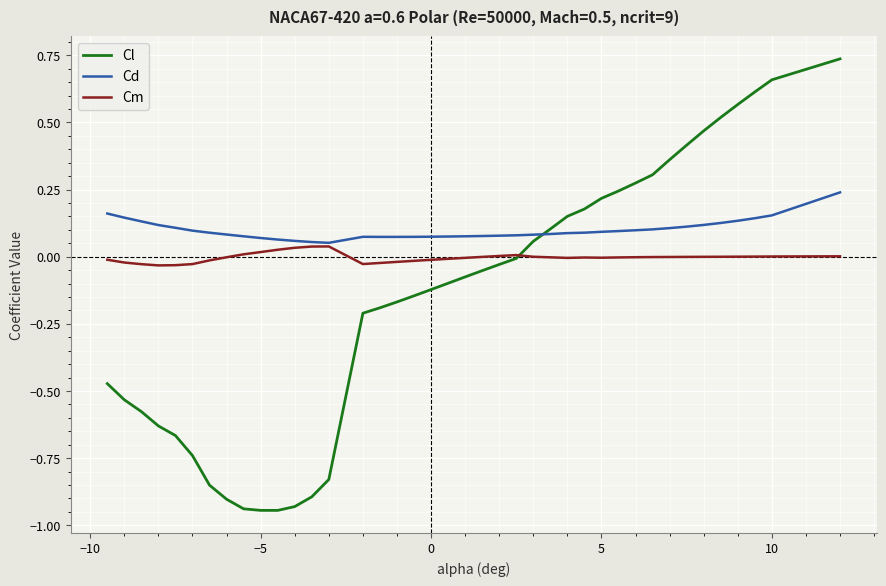

What are all the series names shown in the legend?

Cl, Cd, Cm